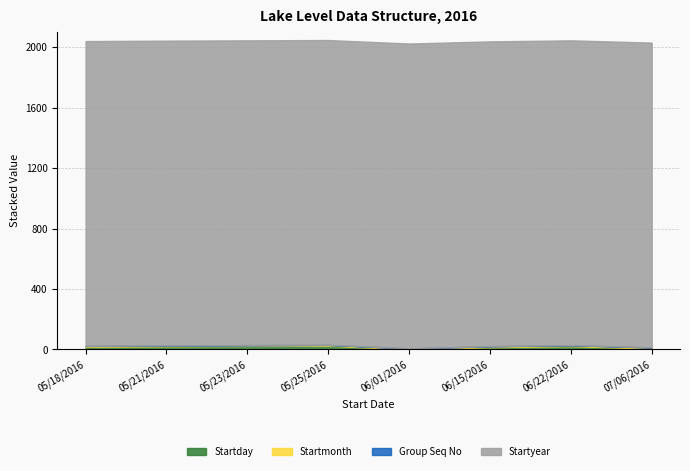

What is the total value across all series at 06/01/2016?

2024